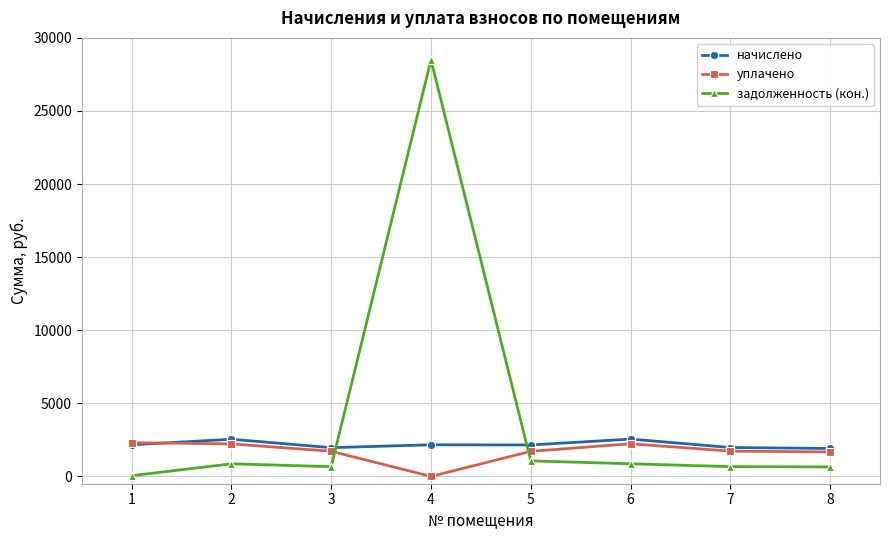

Where do уплачено and задолженность (кон.) first cross each other?

3 and 4